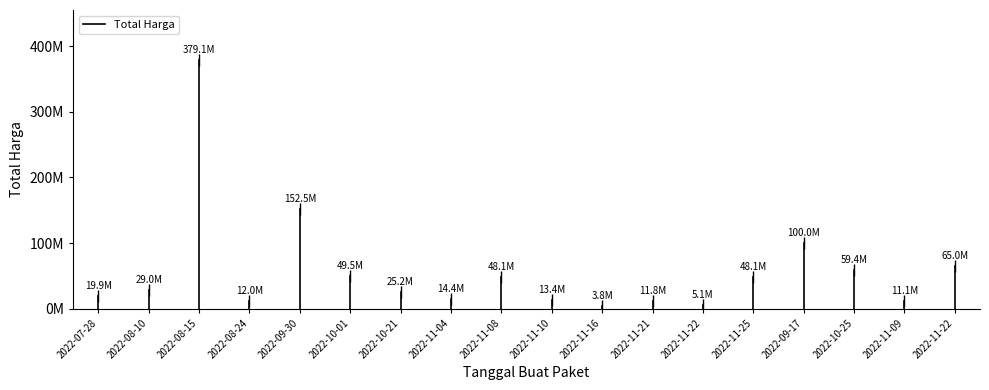

How many interior local peaks (higher than both neighbors) does the data have?

5